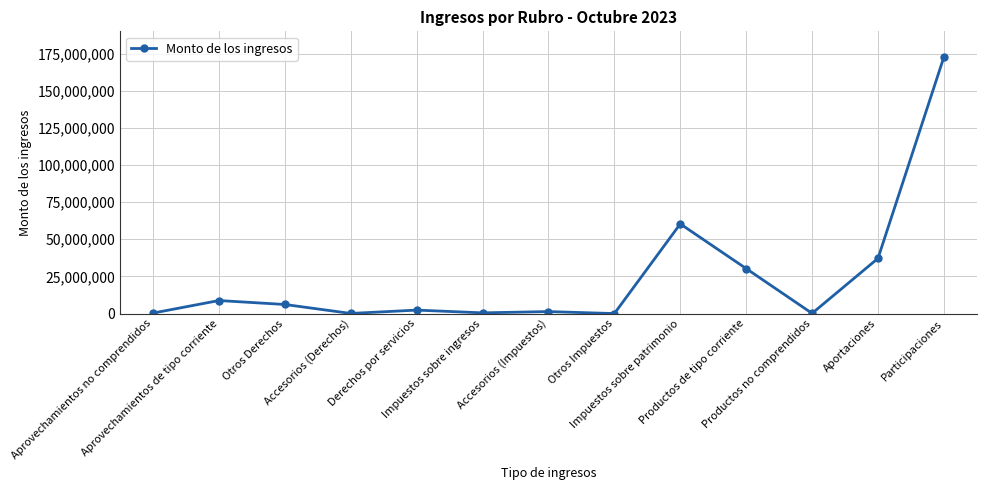

How many values are below 2334611?

6